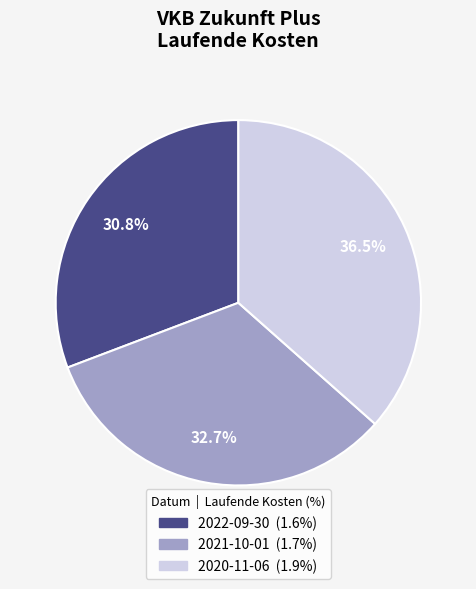

To the nearest percent, what is the difference between the 2021-10-01 and 2020-11-06 slice percentages?

4%